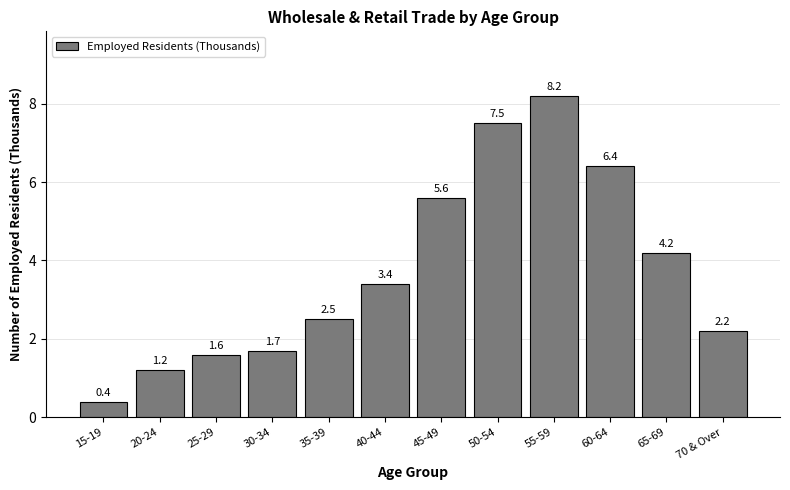

Reading left to right, transcribe all the data shown in this chart.

0.4	1.2	1.6	1.7	2.5	3.4	5.6	7.5	8.2	6.4	4.2	2.2